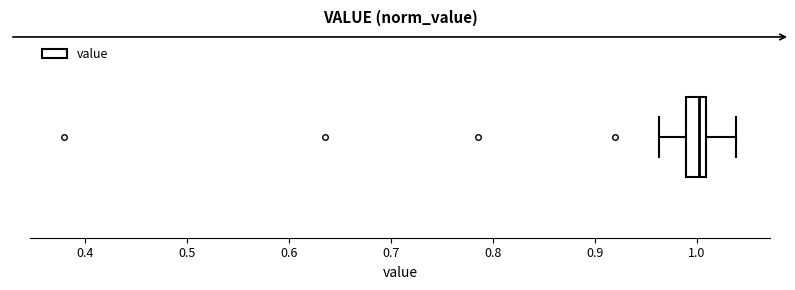

Read this box plot against the x-axis: the position of the median line, the range covered by the box, and the ends of both whiskers. The values are not printed on the chart, so give them approximately, as read against the axis.

median 1.00, box 0.99 to 1.01, whiskers 0.96 to 1.04